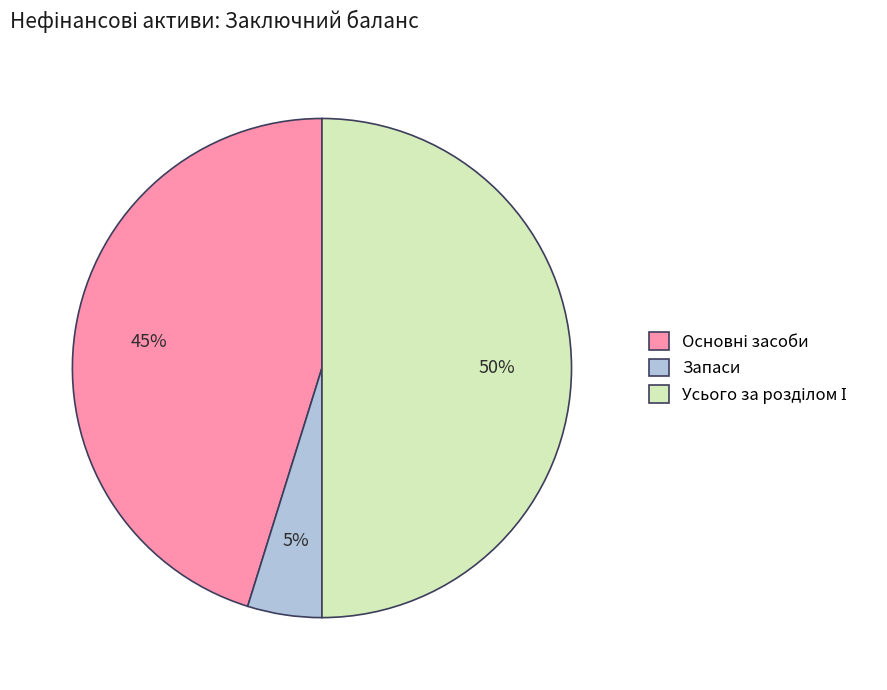

To the nearest percent, what is the average slice percentage?

33%